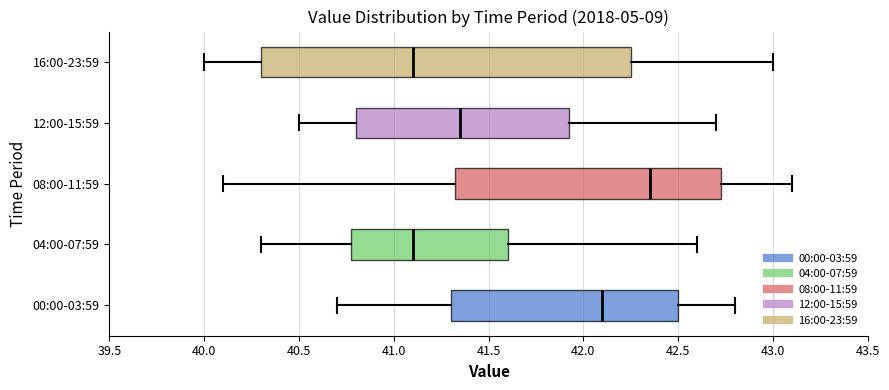

Reading bottom to top, read every box against the x-axis: the position of its median line, the range the box covers, and the ends of its whiskers. The values are not printed on the chart, so give them approximately, as read against the axis.

00:00-03:59: median 42.10, box 41.30 to 42.50, whiskers 40.70 to 42.80
04:00-07:59: median 41.10, box 40.80 to 41.60, whiskers 40.30 to 42.60
08:00-11:59: median 42.35, box 41.35 to 42.75, whiskers 40.10 to 43.10
12:00-15:59: median 41.35, box 40.80 to 41.95, whiskers 40.50 to 42.70
16:00-23:59: median 41.10, box 40.30 to 42.25, whiskers 40.00 to 43.00